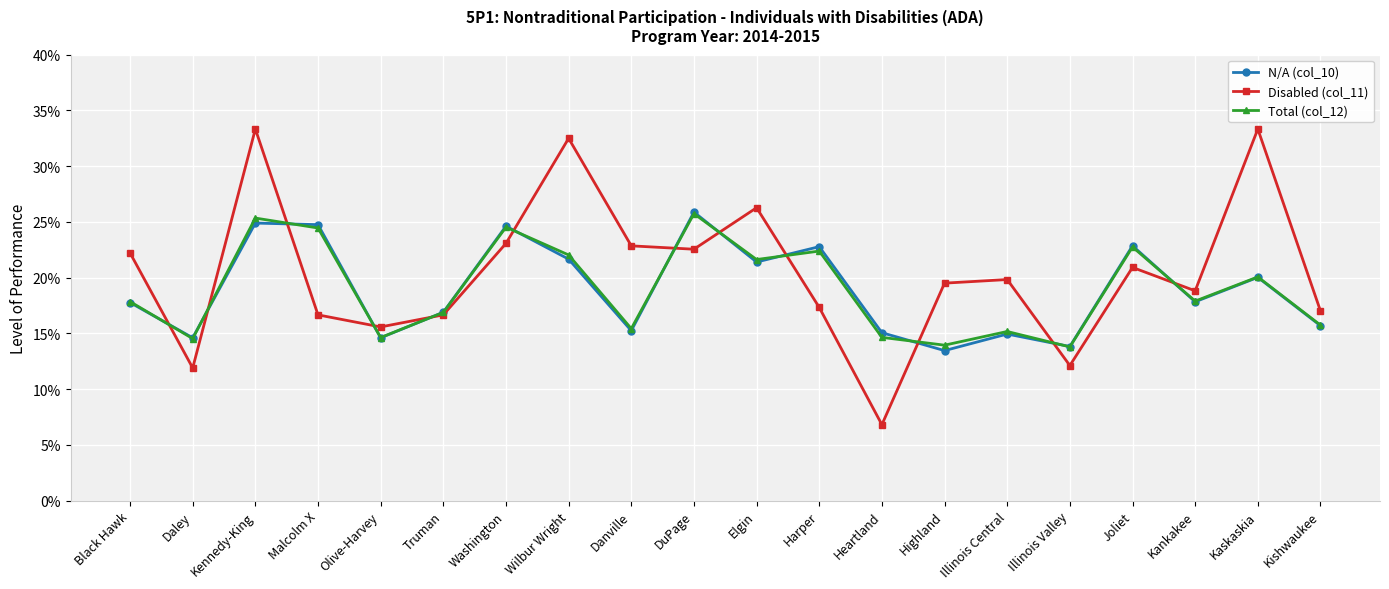

What value does the Disabled (col_11) series have at Illinois Valley?

0.1